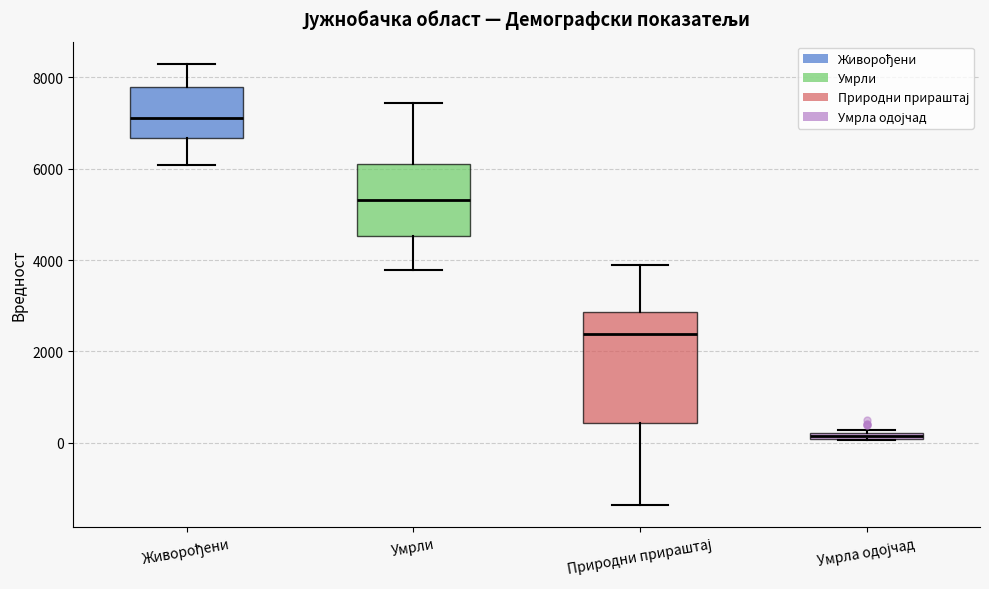

Comparing the boxes themselves (not the whiskers), which one is the tallest?

Природни прираштај